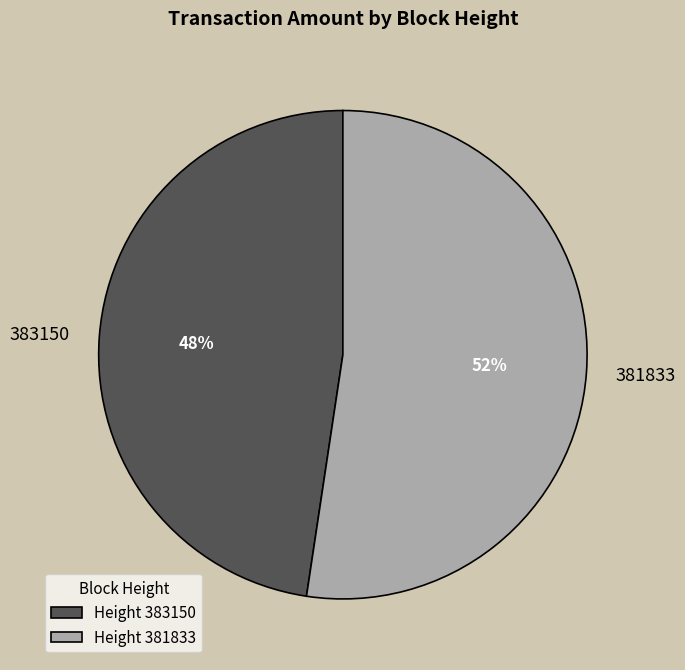

To the nearest percent, what percentage of the pie is 383150?

48%